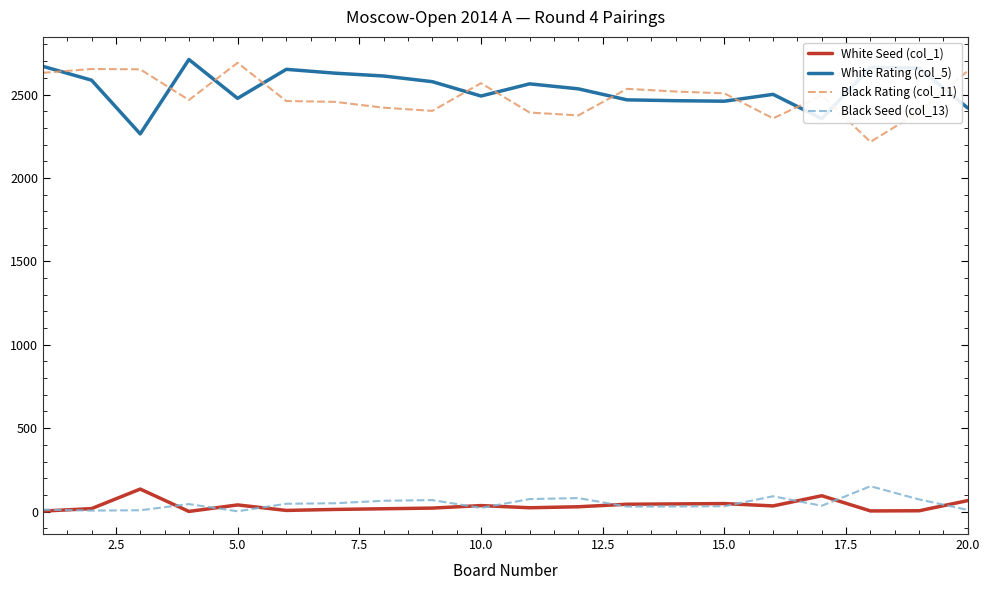

What are all the series names shown in the legend?

White Seed (col_1), White Rating (col_5), Black Rating (col_11), Black Seed (col_13)